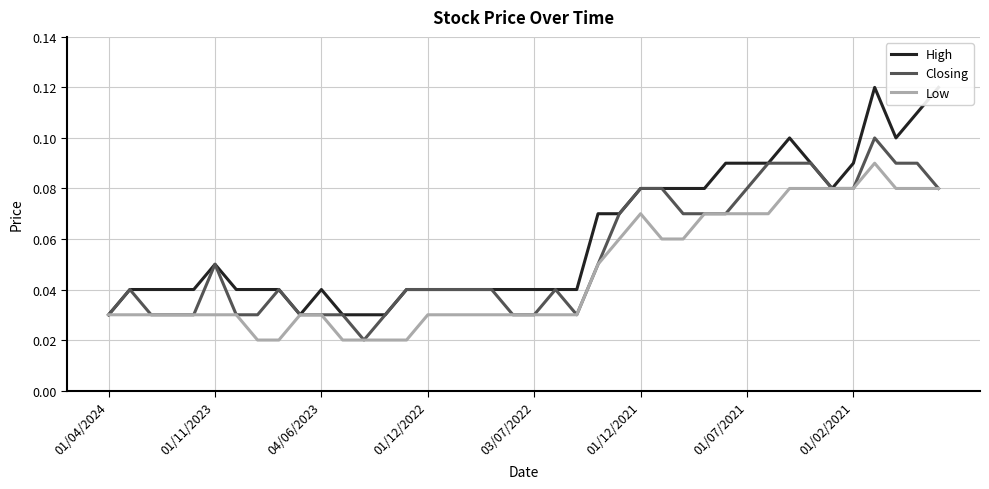

True or false: Closing has a value of 0.1 at 28.

True